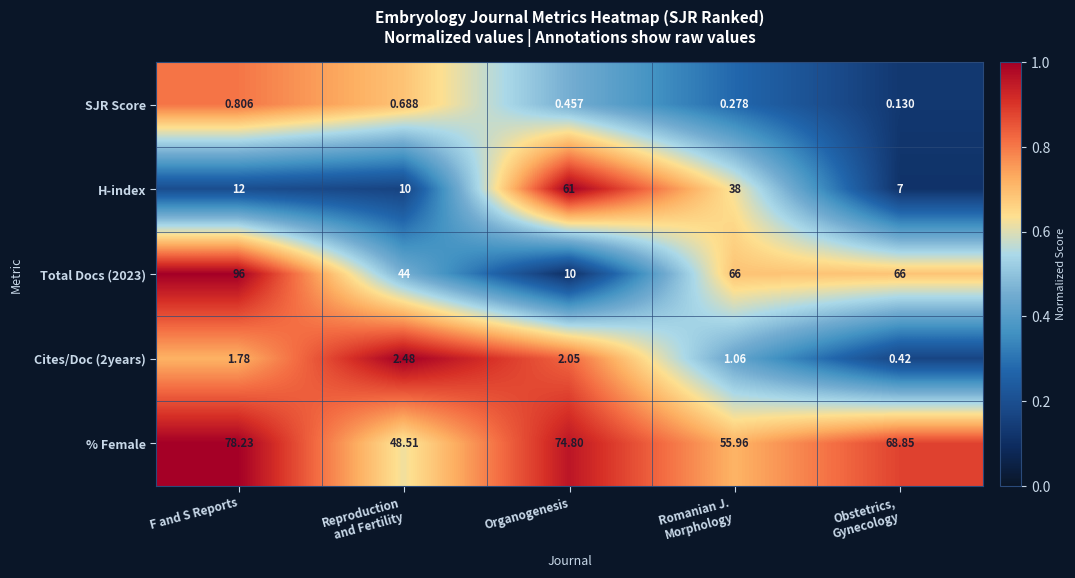

Which label corresponds to the largest value in the chart?

F and S Reports